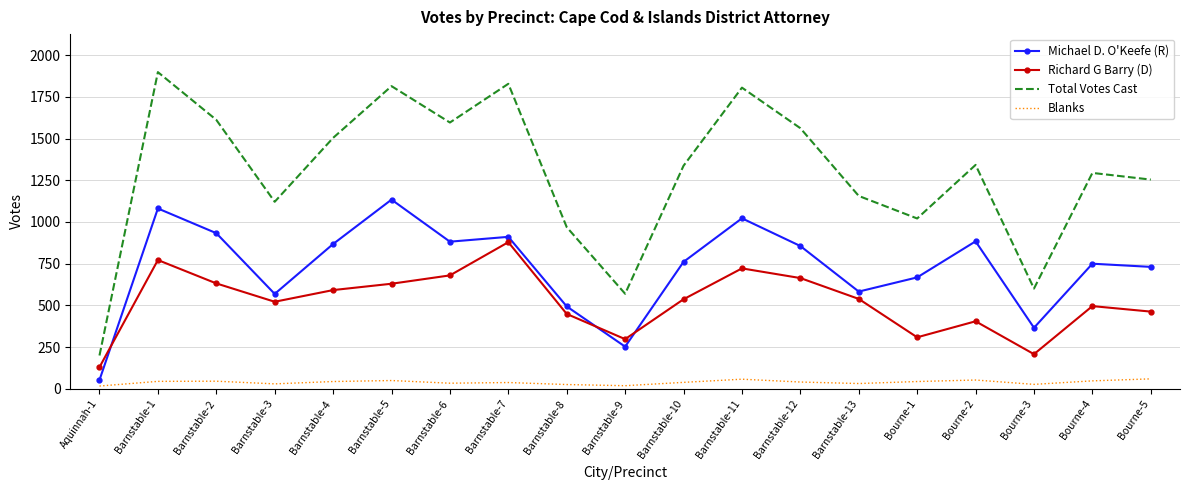

What is the spread (max minus min) of values at Bourne-4?

1246